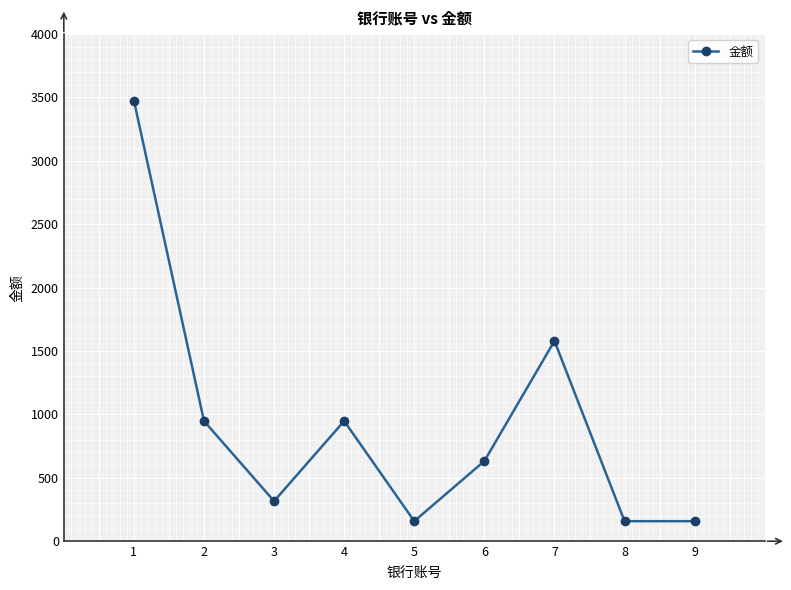

True or false: there are more than 2 points higher than both neighbors.

False